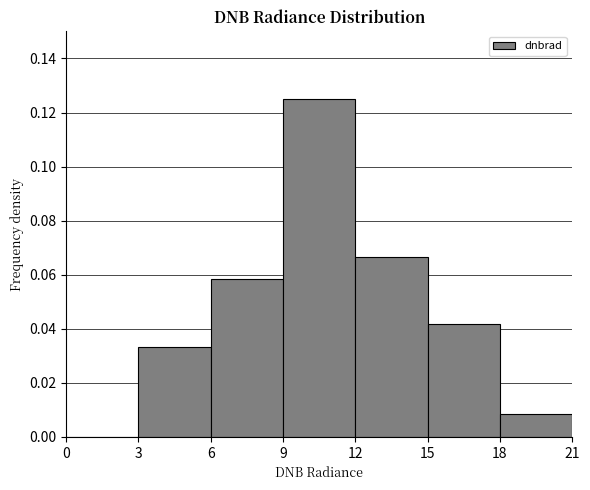

Which range on the x-axis has the tallest bar?

9 to 12